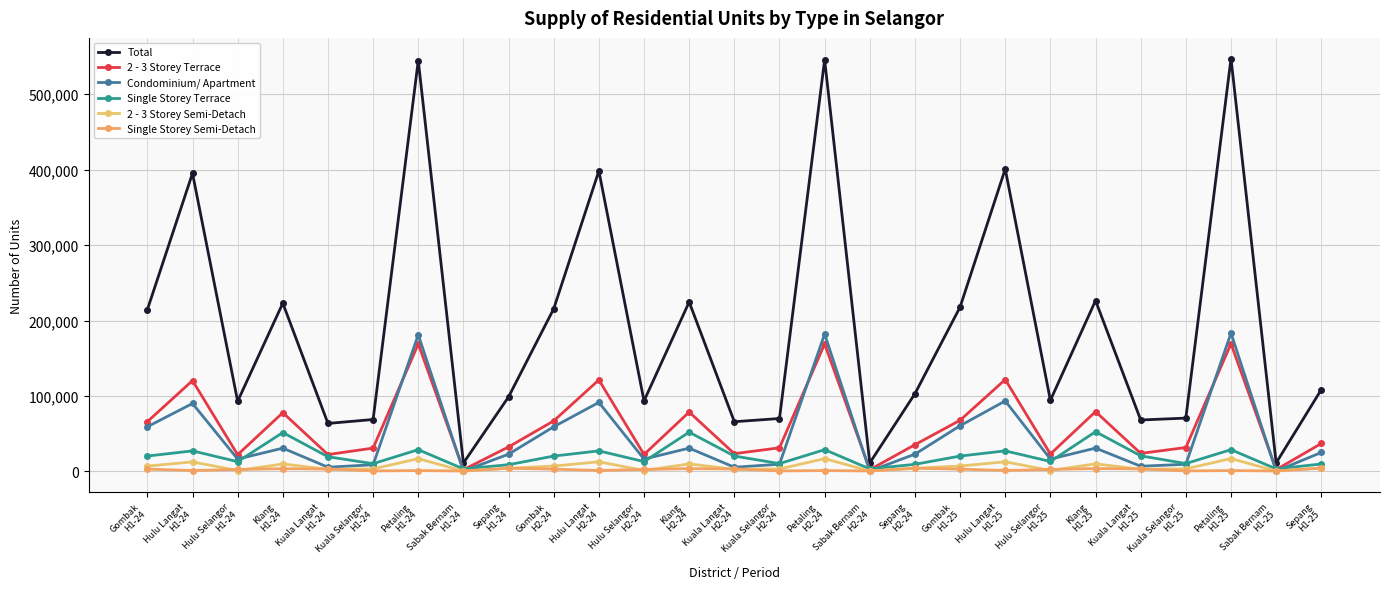

Reading right to left, what are all the values shown in this chart?

Total: 108371	11155	547415	70588	68103	226441	94159	400961	217864	102931	11133	545828	70048	65810	224583	93367	398404	215597	98738	11036	544731	68738	63546	223008	92926	395235	214314
2 - 3 Storey Terrace: 36933	2203	169232	31602	23819	79209	22969	121719	67737	35307	2181	169022	31214	23423	78622	22334	121238	66904	32371	2157	168908	30832	22267	77810	22041	120318	65870
Condominium/ Apartment: 25011	296	183285	9385	6782	30804	16254	93372	60461	22779	296	182041	9385	5470	30760	16254	91401	59123	22779	296	181058	8743	5470	30760	16254	89985	59123
Single Storey Terrace: 9763	3248	28731	10323	20575	52560	13071	27152	20265	9305	3248	28731	10290	20298	51902	12922	27152	20265	8803	3248	28731	10160	19362	51444	12802	27152	20265
2 - 3 Storey Semi-Detach: 4514	402	16910	3312	2795	9929	1102	12694	7016	4207	402	16820	3226	2727	9873	1094	12679	6980	4081	364	16820	3223	2679	9817	1094	12511	6953
Single Storey Semi-Detach: 4168	513	1031	579	3250	3739	2505	1136	2947	4118	513	1031	579	3150	3649	2505	1136	2947	4118	479	1031	579	3042	3511	2505	1098	2947